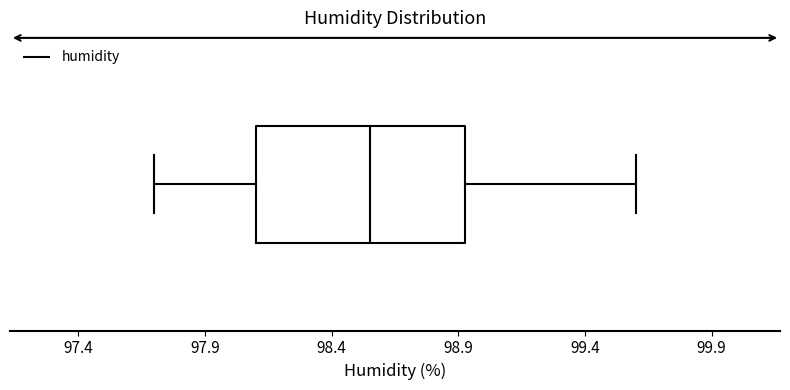

Where does the right whisker of the box end on the x-axis? The values are not printed on the chart, so give them approximately, as read against the axis.

99.60